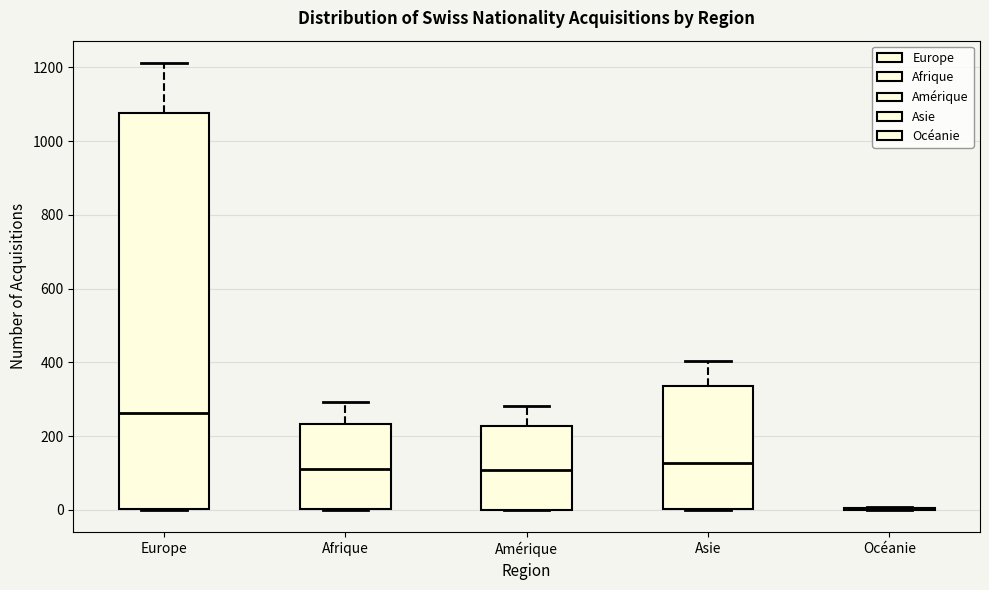

Comparing the boxes themselves (not the whiskers), which one is the tallest?

Europe